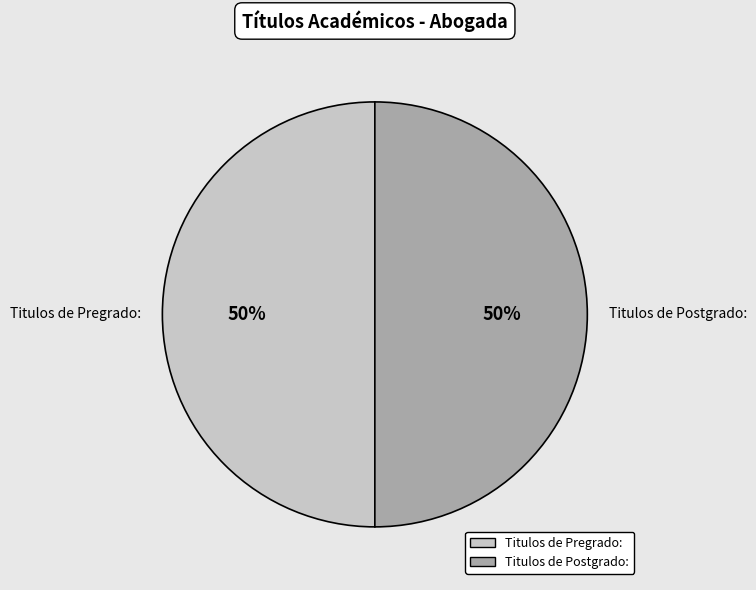

The Titulos de Pregrado: slice represents 36% of the pie. True or false?

False